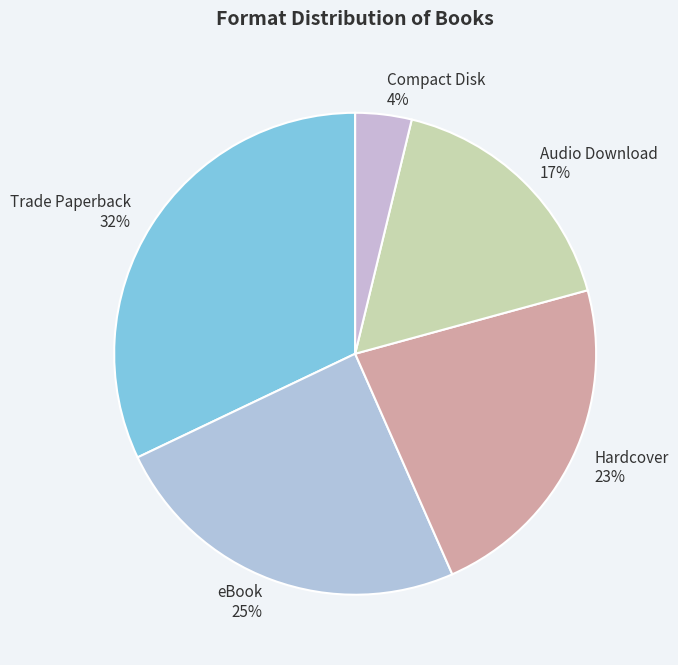

Does Hardcover represent more than half of the total?

No